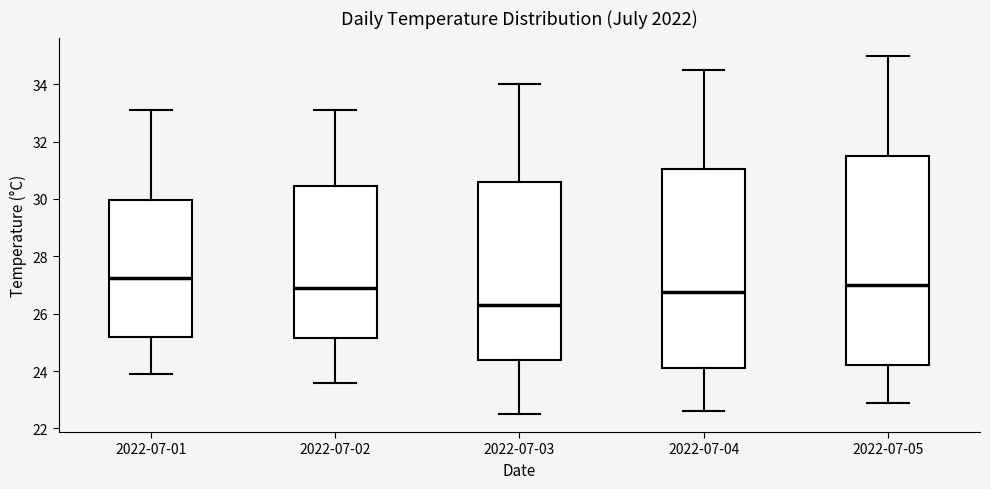

Which box's median line is the highest?

2022-07-01